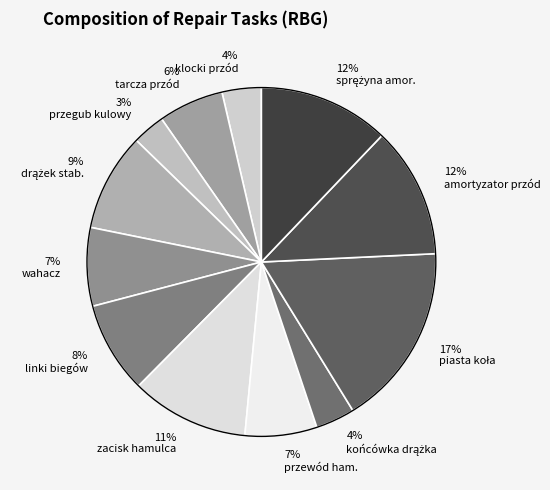

Is there a majority slice in this chart?

No